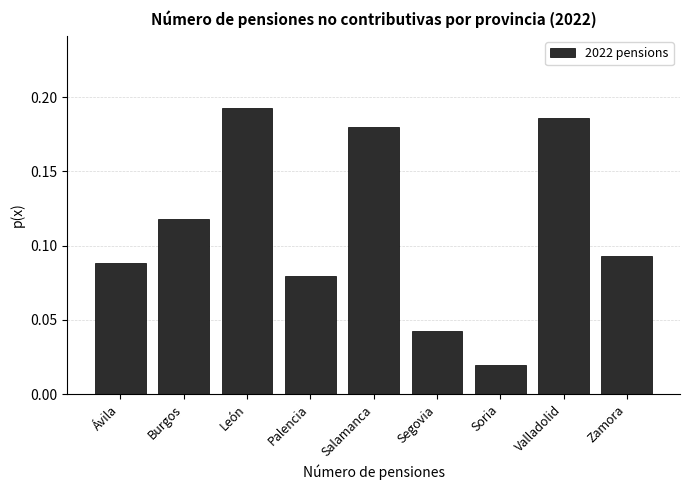

What is the label of the 2nd bar from the right?

Valladolid